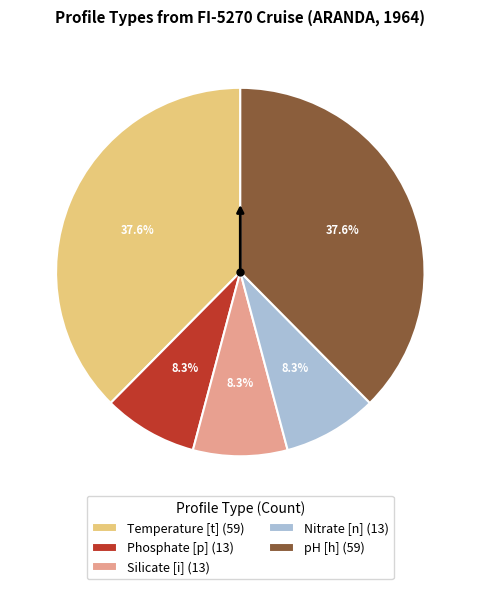

Does Phosphate [p] (13) represent more than half of the total?

No